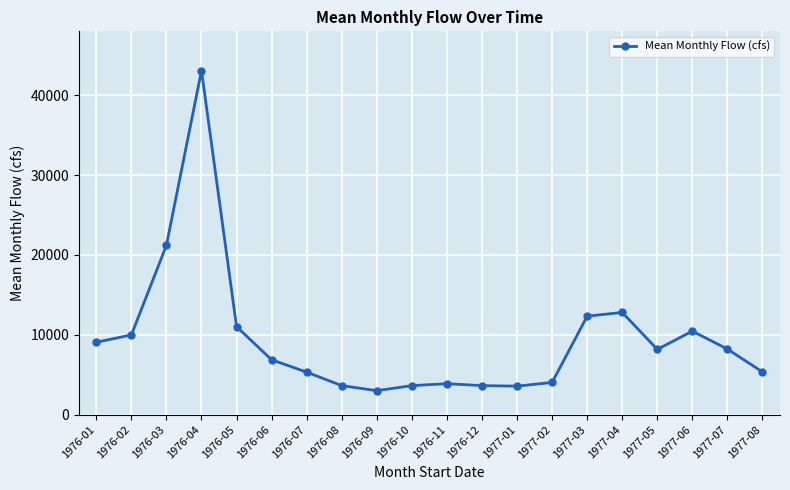

Which category has the highest value across all series?

1976-04